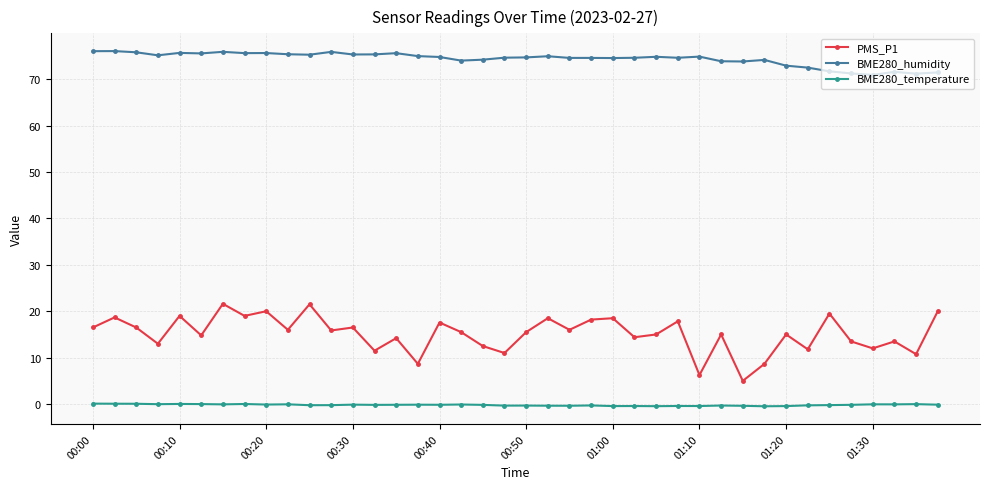

What is the minimum value for PMS_P1?

5.0